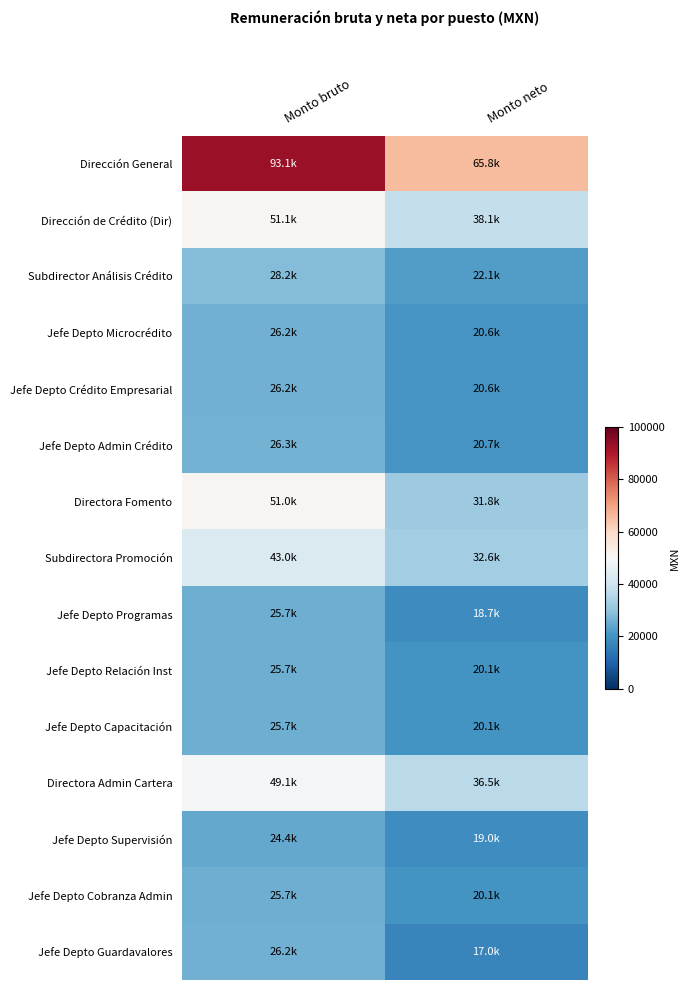

Reading left to right, extract all data points from this chart.

Dirección General: Monto bruto=93110.8	Monto neto=65843.4
Dirección de Crédito (Dir): Monto bruto=51071.7	Monto neto=38096.4
Subdirector Análisis Crédito: Monto bruto=28190.9	Monto neto=22059.3
Jefe Depto Microcrédito: Monto bruto=26155.8	Monto neto=20580.1
Jefe Depto Crédito Empresarial: Monto bruto=26155.8	Monto neto=20580.1
Jefe Depto Admin Crédito: Monto bruto=26279.8	Monto neto=20700.6
Directora Fomento: Monto bruto=50988.3	Monto neto=31815.8
Subdirectora Promoción: Monto bruto=42955.7	Monto neto=32644.0
Jefe Depto Programas: Monto bruto=25684.8	Monto neto=18732.9
Jefe Depto Relación Inst: Monto bruto=25684.8	Monto neto=20122.4
Jefe Depto Capacitación: Monto bruto=25684.8	Monto neto=20122.4
Directora Admin Cartera: Monto bruto=49119.0	Monto neto=36450.0
Jefe Depto Supervisión: Monto bruto=24380.5	Monto neto=18995.6
Jefe Depto Cobranza Admin: Monto bruto=25684.8	Monto neto=20122.4
Jefe Depto Guardavalores: Monto bruto=26155.8	Monto neto=17015.8